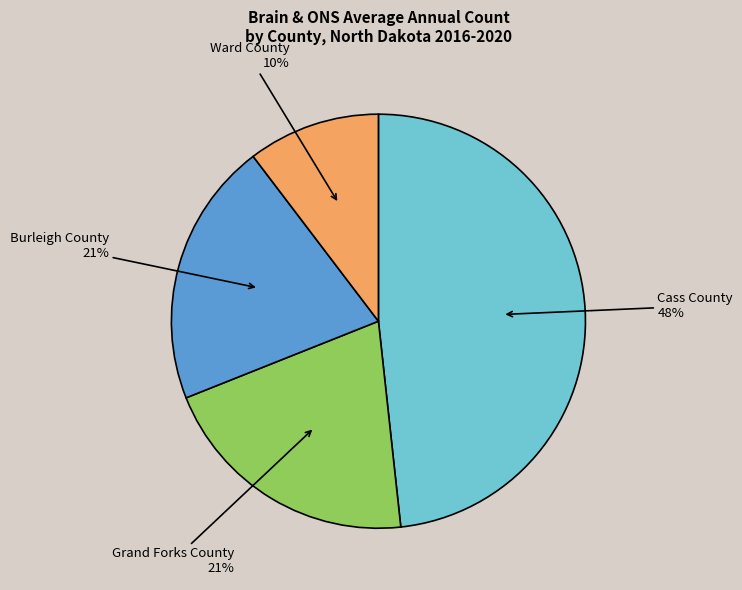

To the nearest percent, what portion does Cass County represent?

48%